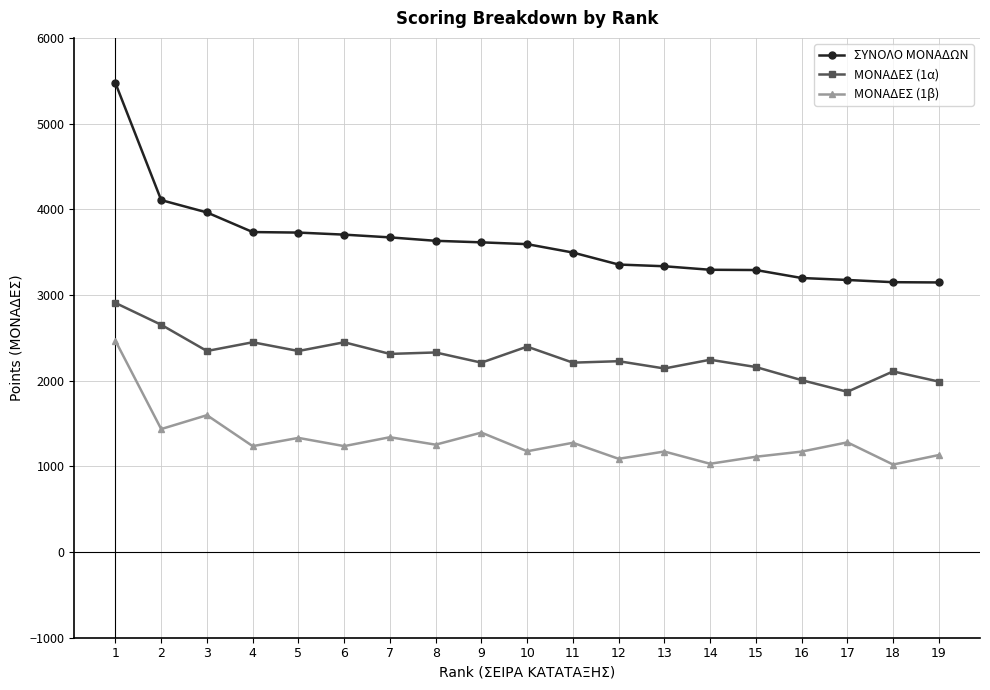

Rank the series at 14 from highest to lowest value.

ΣΥΝΟΛΟ ΜΟΝΑΔΩΝ, ΜΟΝΑΔΕΣ (1α), ΜΟΝΑΔΕΣ (1β)